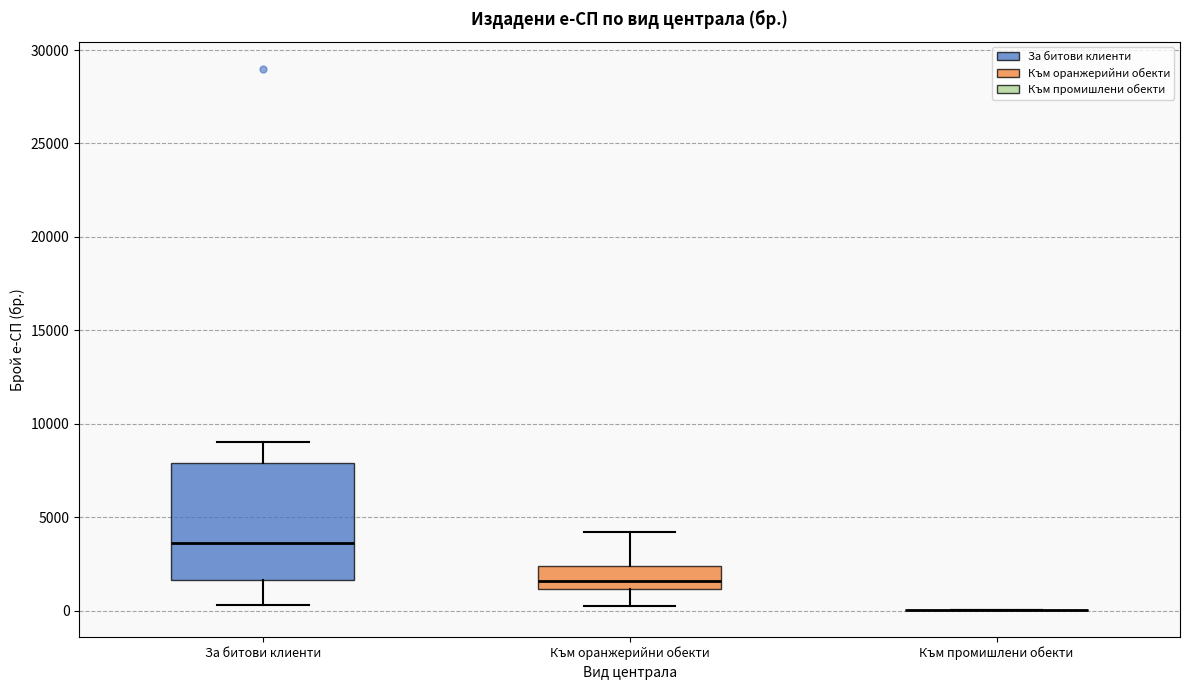

Comparing the boxes themselves (not the whiskers), which one is the tallest?

За битови клиенти